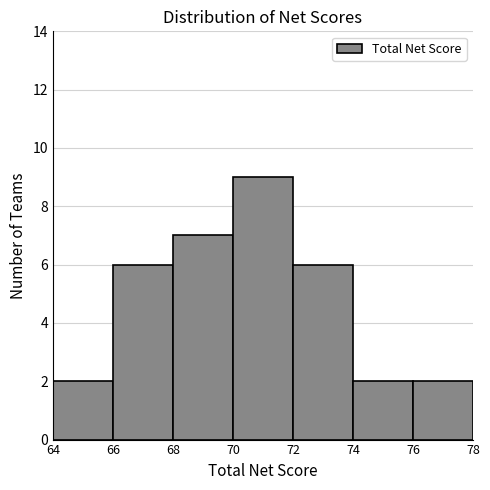

Reading left to right, list every bar in this chart as the range it spans on the x-axis followed by its height. The values are not printed on the chart, so give them approximately, as read against the axis.

64 to 66: 2
66 to 68: 6
68 to 70: 7
70 to 72: 9
72 to 74: 6
74 to 76: 2
76 to 78: 2